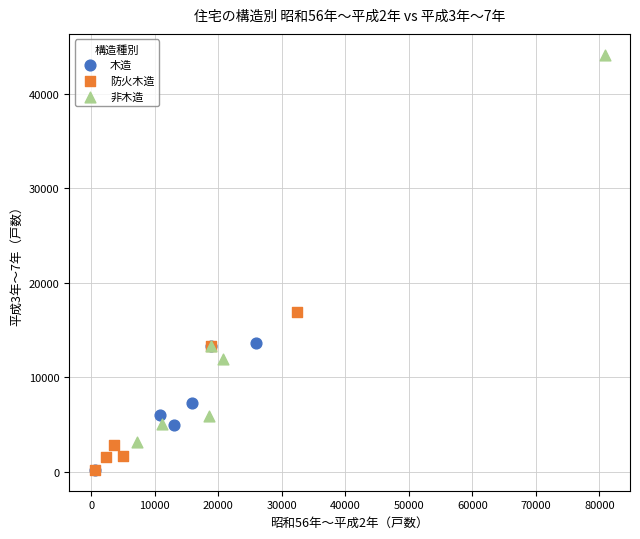

What are all the series names shown in the legend?

木造, 防火木造, 非木造